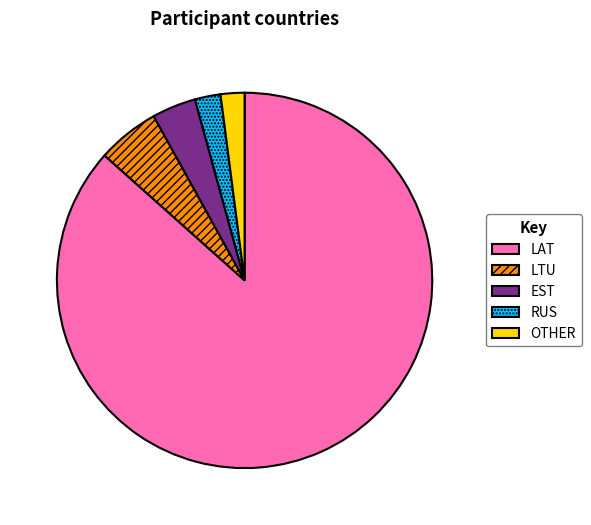

Does any single category account for the majority?

Yes